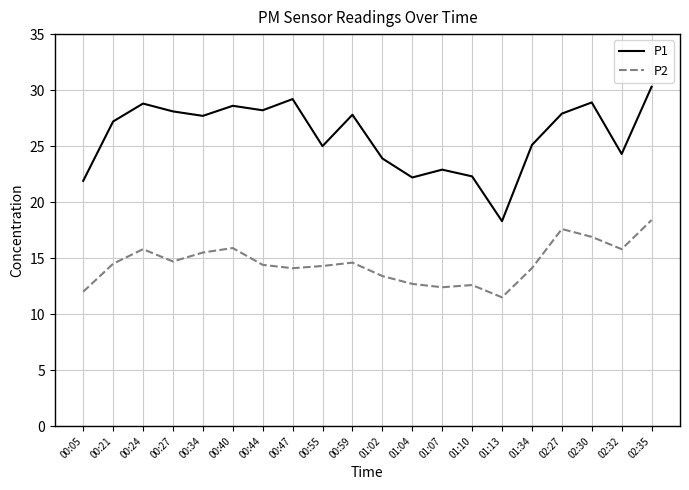

How many distinct data groups are displayed?

2